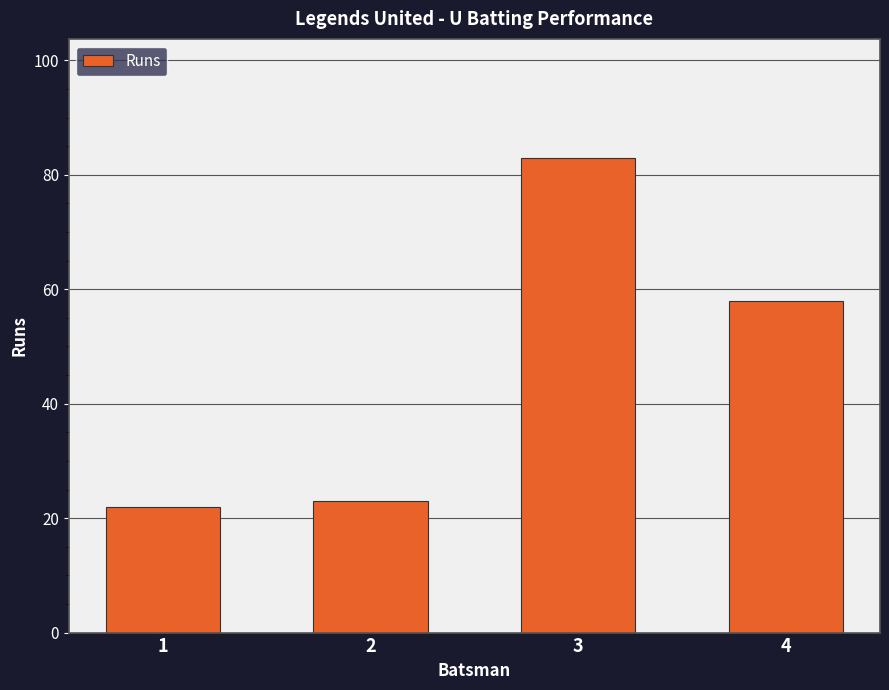

Where does the data first go above 58?

3